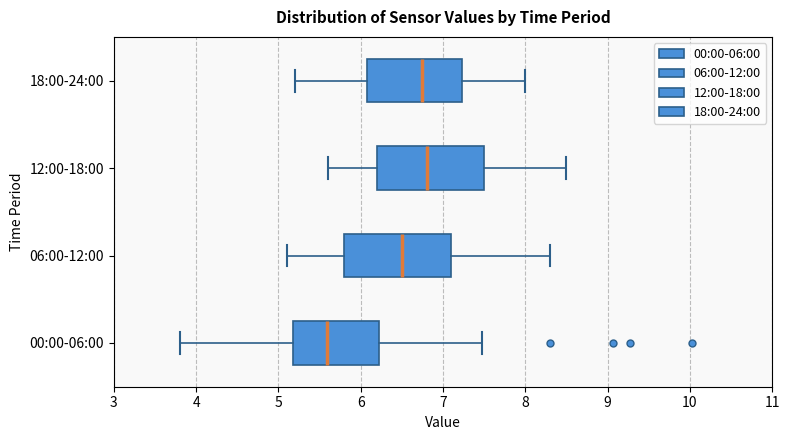

Reading bottom to top, read every box against the x-axis: the position of its median line, the range the box covers, and the ends of its whiskers. The values are not printed on the chart, so give them approximately, as read against the axis.

00:00-06:00: median 5.6, box 5.2 to 6.2, whiskers 3.8 to 7.5
06:00-12:00: median 6.5, box 5.8 to 7.1, whiskers 5.1 to 8.3
12:00-18:00: median 6.8, box 6.2 to 7.5, whiskers 5.6 to 8.5
18:00-24:00: median 6.8, box 6.1 to 7.2, whiskers 5.2 to 8.0